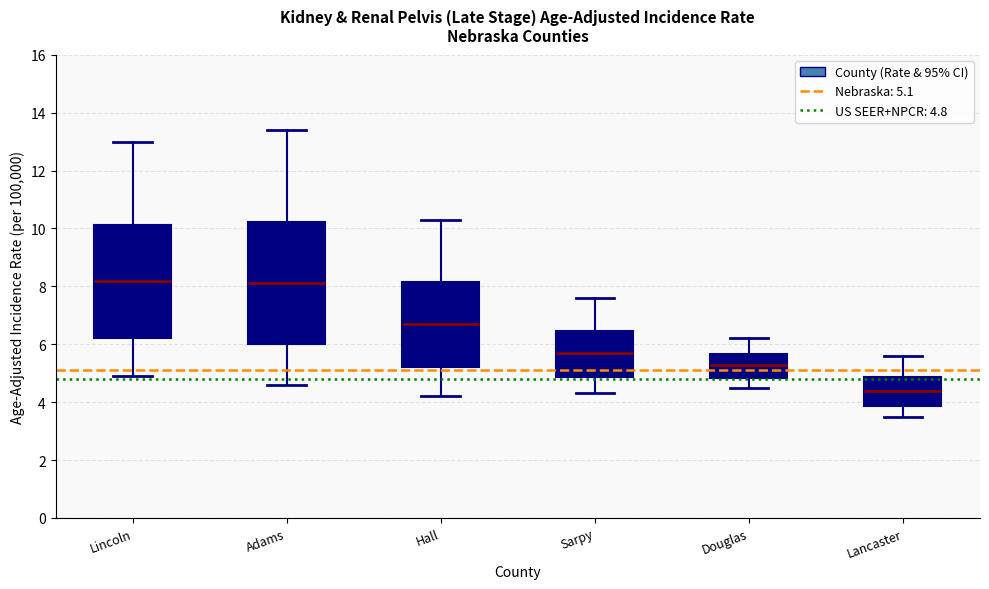

Reading left to right, transcribe this box plot: for each box, give where its median line is, the range the box spans, and where its two whiskers end, as read against the y-axis. The values are not printed on the chart, so give them approximately, as read against the axis.

Lincoln: median 8.2, box 6.2 to 10.2, whiskers 5.0 to 13.0
Adams: median 8.2, box 6.0 to 10.2, whiskers 4.6 to 13.4
Hall: median 6.8, box 5.2 to 8.2, whiskers 4.2 to 10.4
Sarpy: median 5.8, box 4.8 to 6.4, whiskers 4.4 to 7.6
Douglas: median 5.4, box 4.8 to 5.6, whiskers 4.6 to 6.2
Lancaster: median 4.4, box 3.8 to 4.8, whiskers 3.6 to 5.6